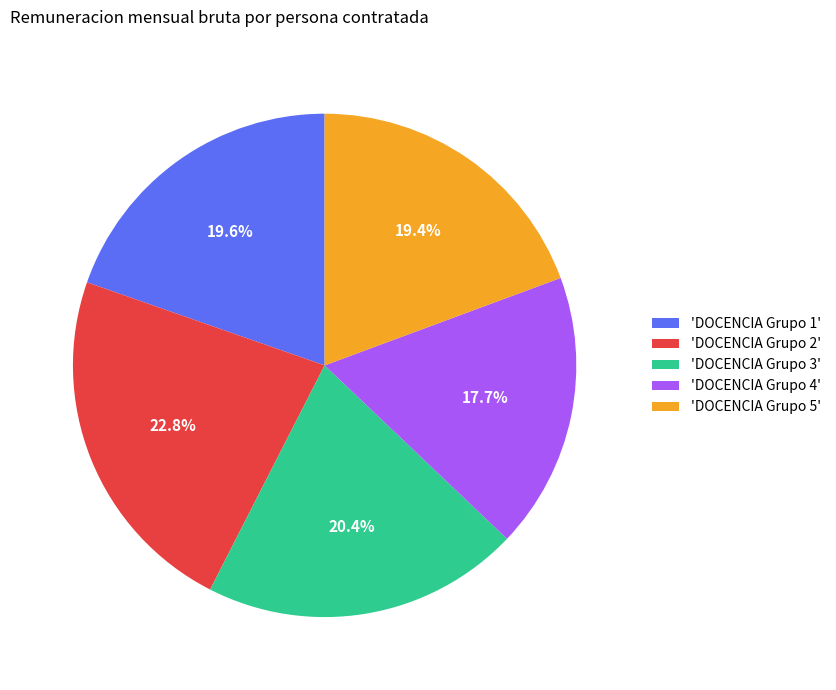

Does 'DOCENCIA Grupo 4' account for over 50% of the chart?

No